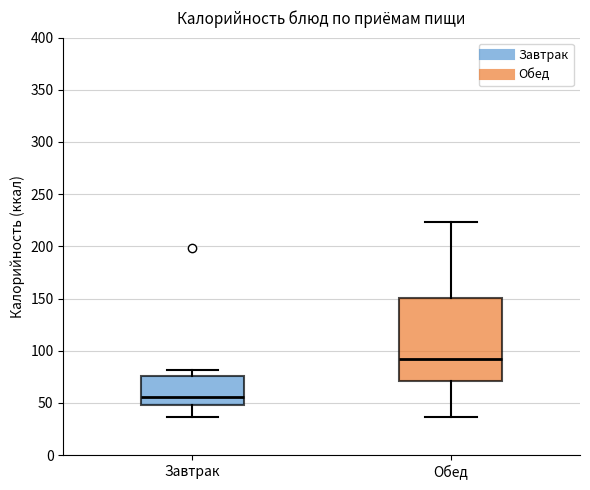

Reading left to right, transcribe this box plot: for each box, give where its median line is, the range the box spans, and where its two whiskers end, as read against the y-axis. The values are not printed on the chart, so give them approximately, as read against the axis.

Завтрак: median 55, box 50 to 75, whiskers 35 to 80
Обед: median 90, box 70 to 150, whiskers 35 to 225